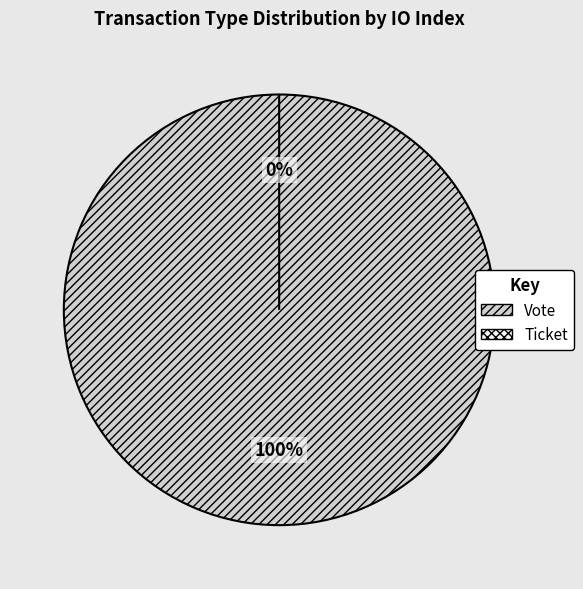

Is it true that Vote is 89% of the pie?

False